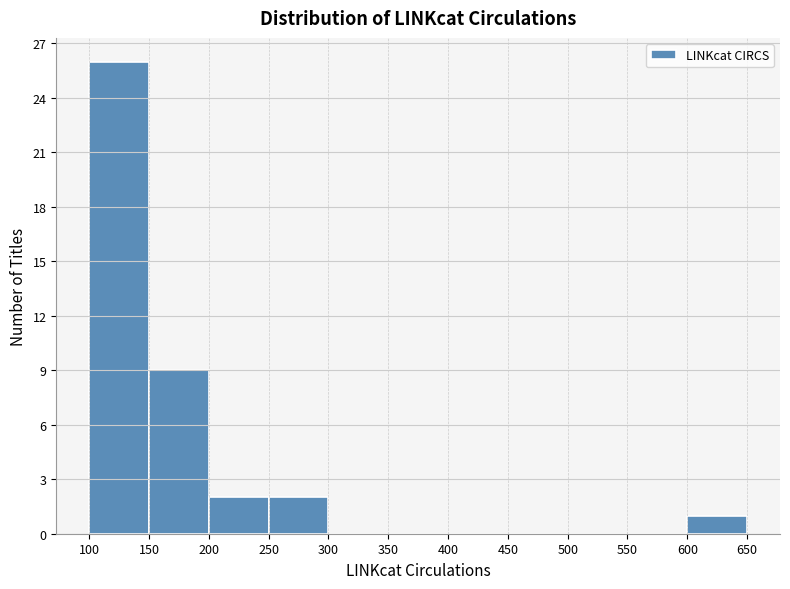

Which range on the x-axis has the tallest bar?

100 to 150